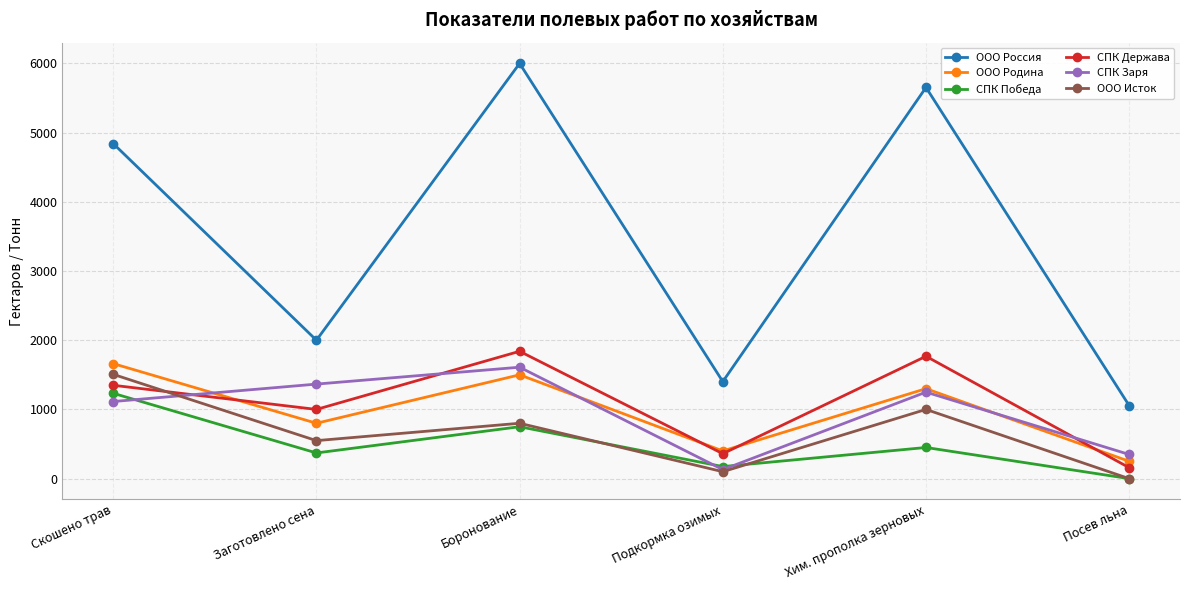

What is the difference between the СПК Победа values at Скошено трав and Посев льна?

1233